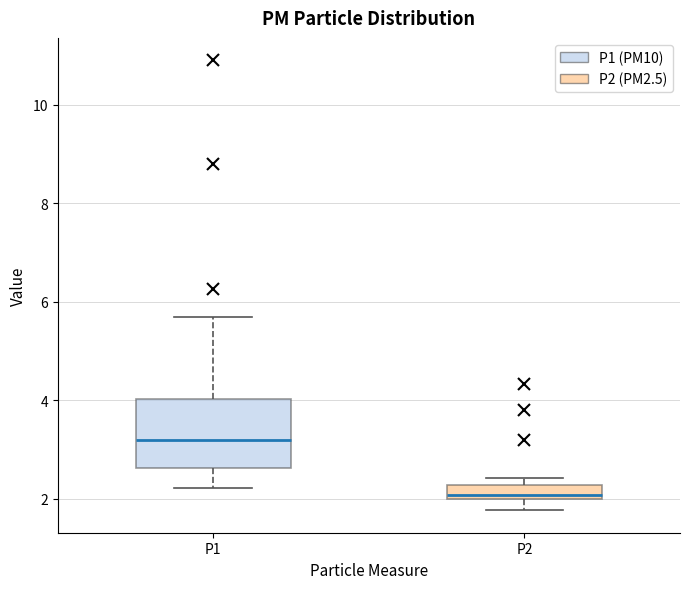

Where is the lower edge of the box for P2 on the y-axis? The values are not printed on the chart, so give them approximately, as read against the axis.

2.0